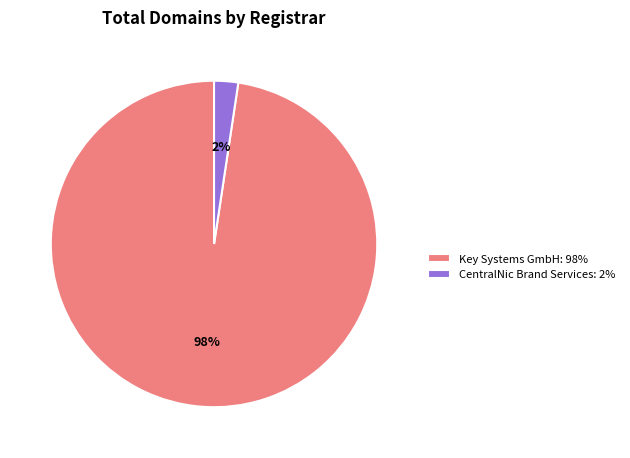

Is the sum of CentralNic Brand Services: 2% and Key Systems GmbH: 98% greater than half?

Yes